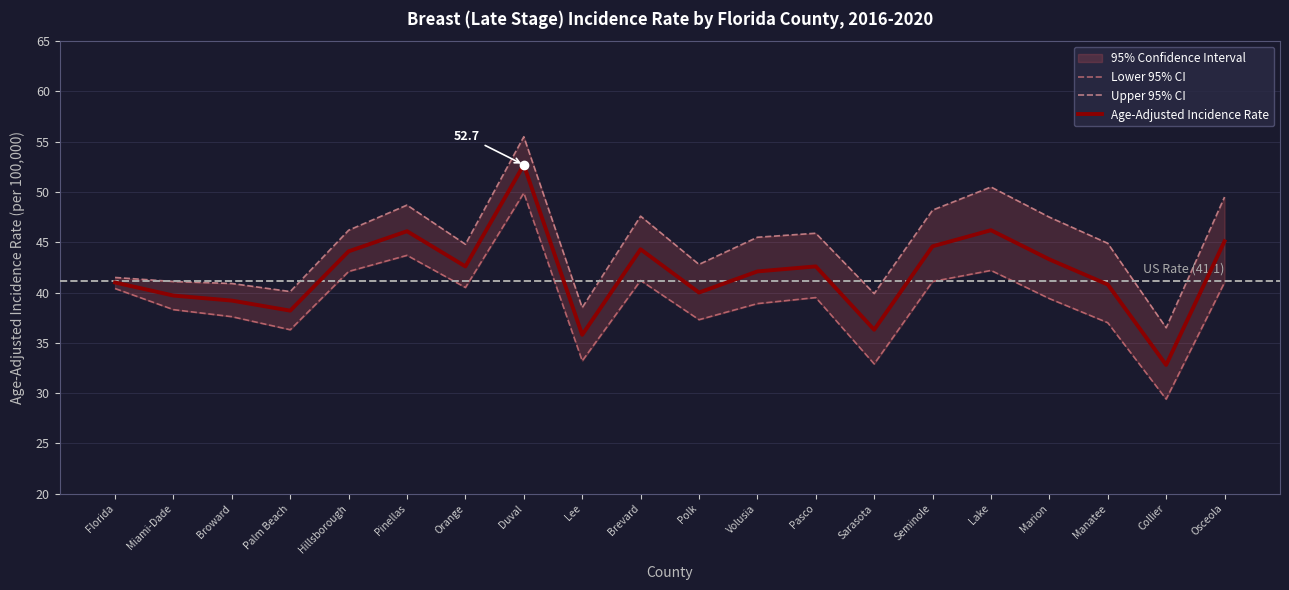

How many categories are shown in the chart?

20